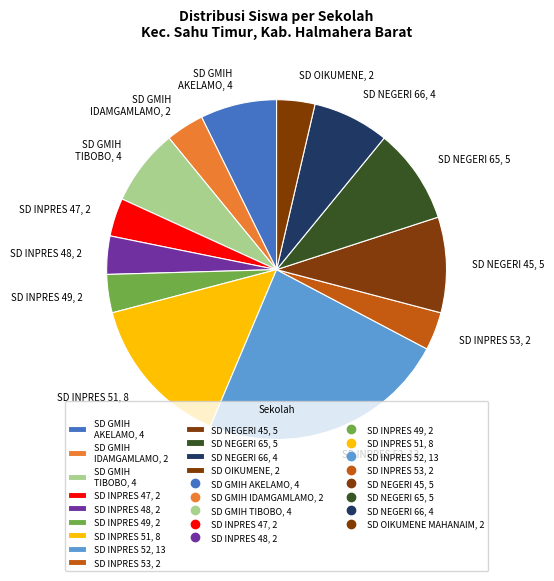

The SD NEGERI 45, 5 slice represents 9% of the pie. True or false?

True